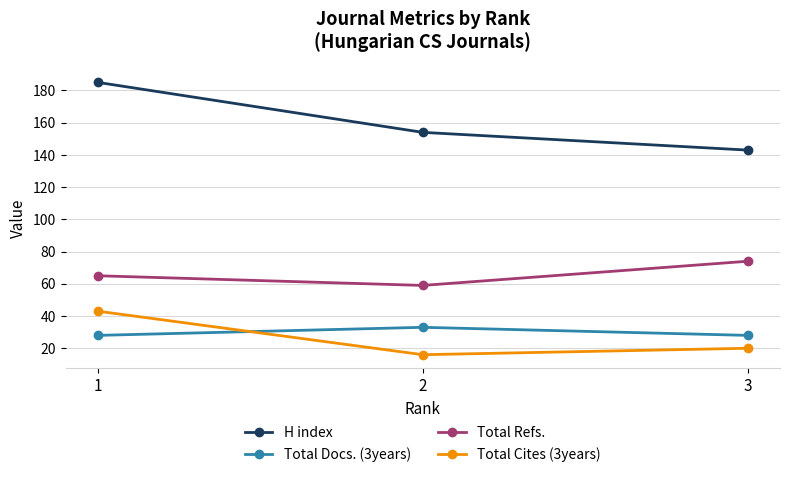

Count the number of data series in this chart.

4